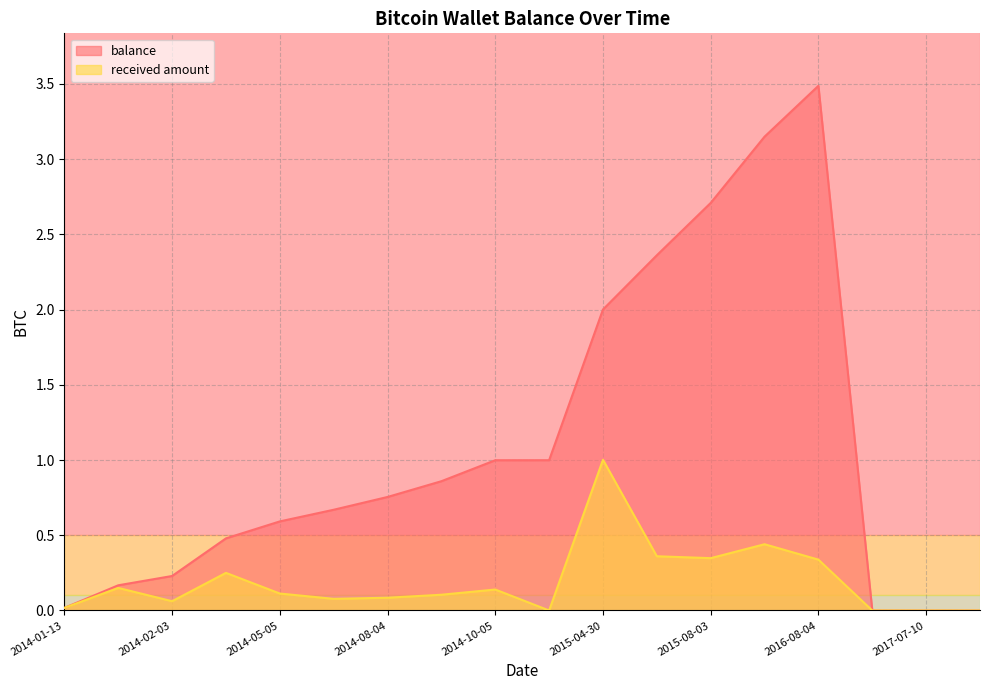

True or false: balance and received_amount cross at least once.

False